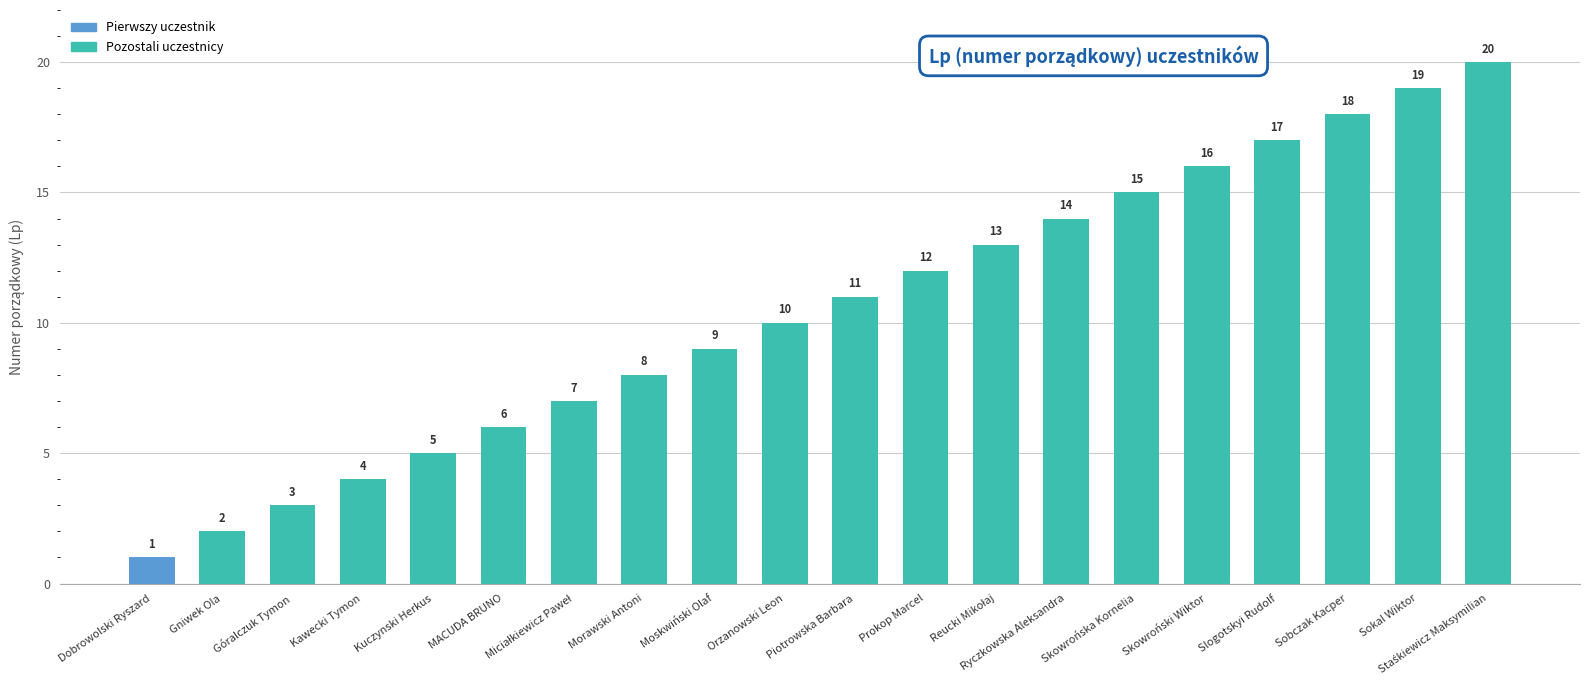

What is the maximum value shown in the chart?

20